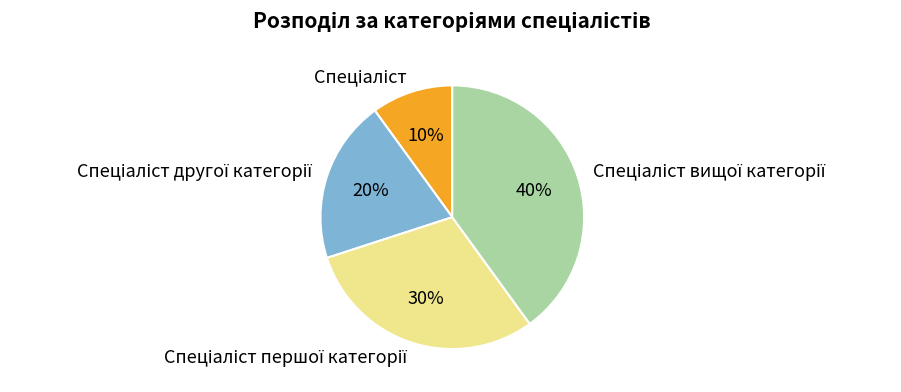

Does any single category account for the majority?

No